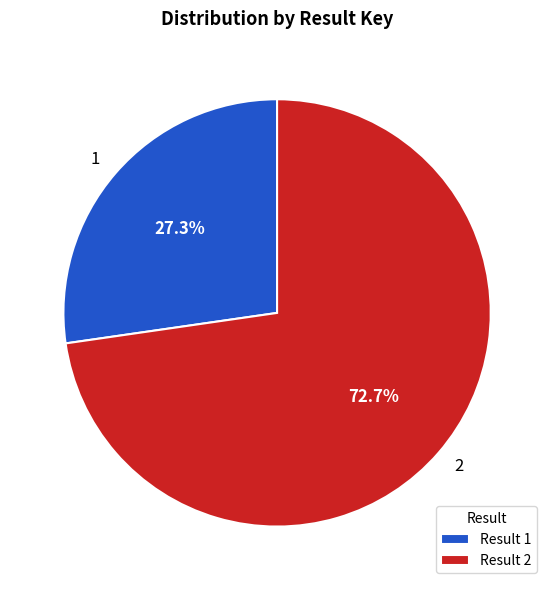

Which category accounts for the majority?

2